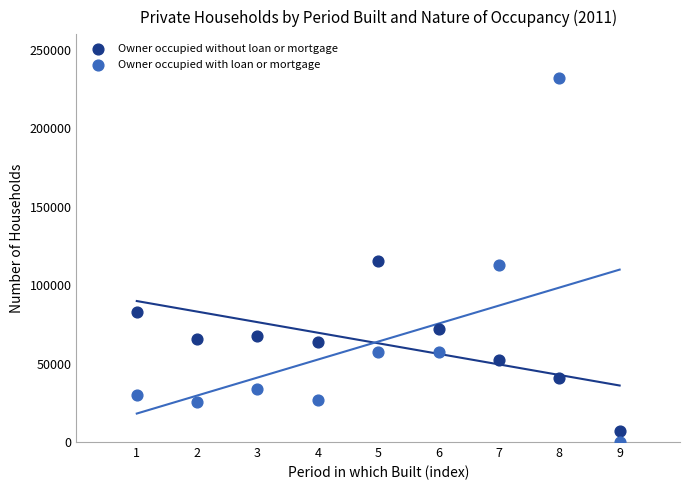

Which series reaches the minimum Y coordinate?

Owner occupied with loan or mortgage